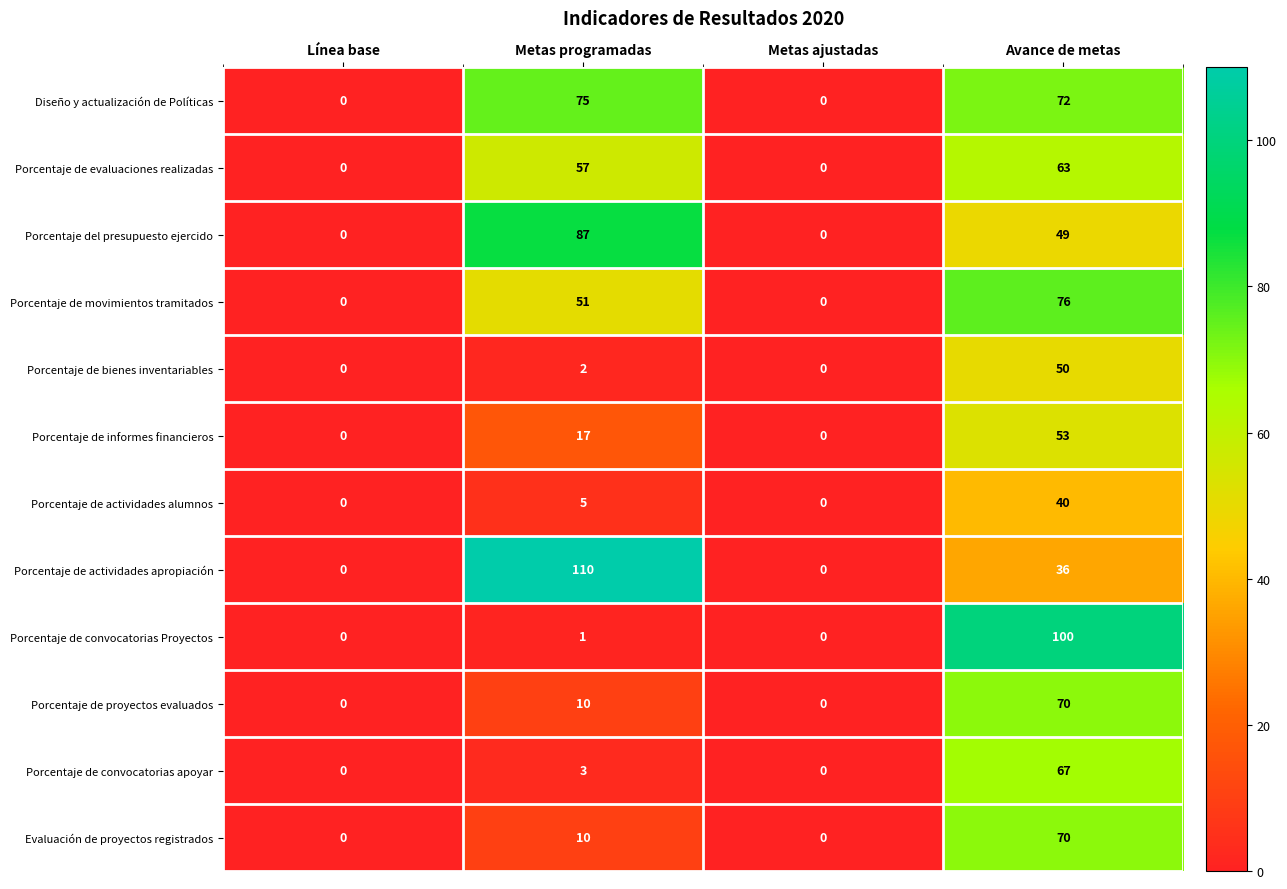

Is it true that Porcentaje de convocatorias apoyar equals 0 at Línea base?

True